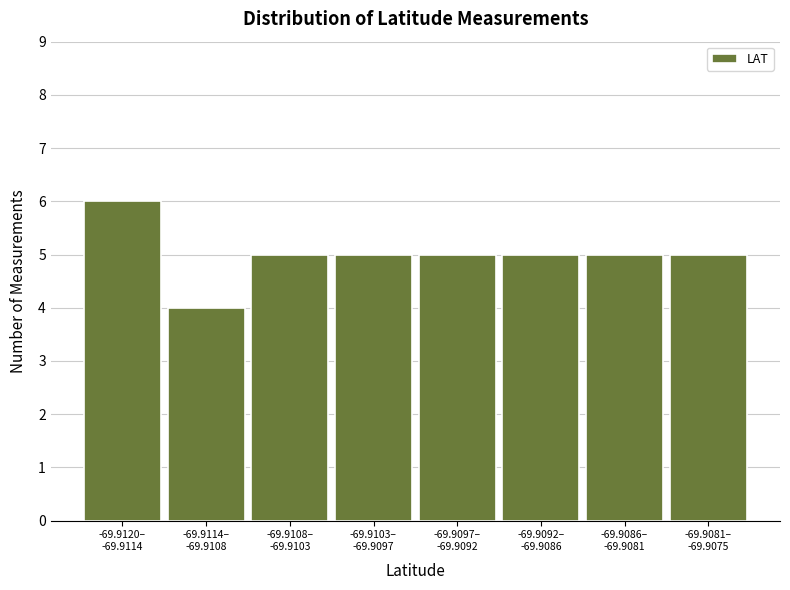

Reading right to left, extract all data points from this chart.

5	5	5	5	5	5	4	6